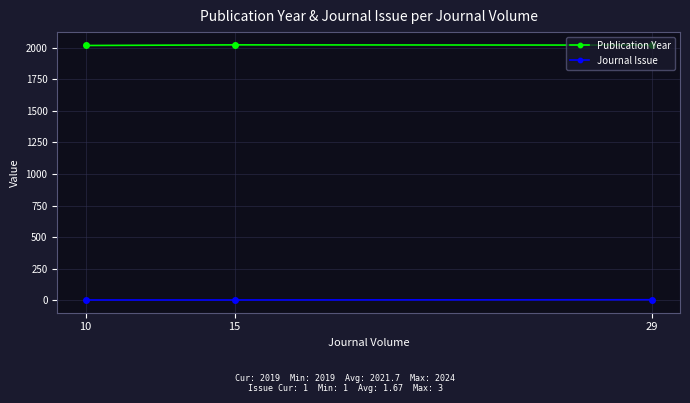

Reading left to right, transcribe all the data shown in this chart.

Publication Year: 2022	2024	2019
Journal Issue: 3	1	1